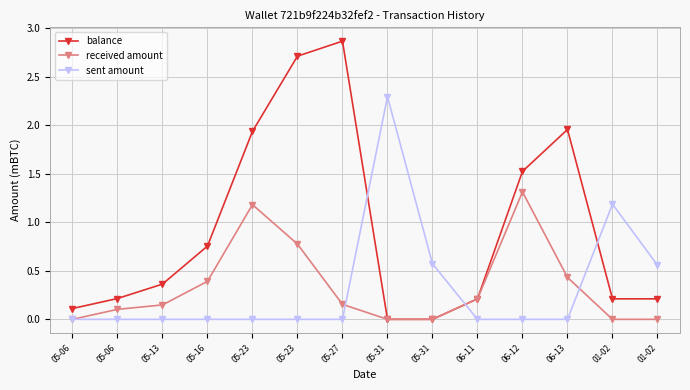

At how many categories does at least one series exceed 2?

3